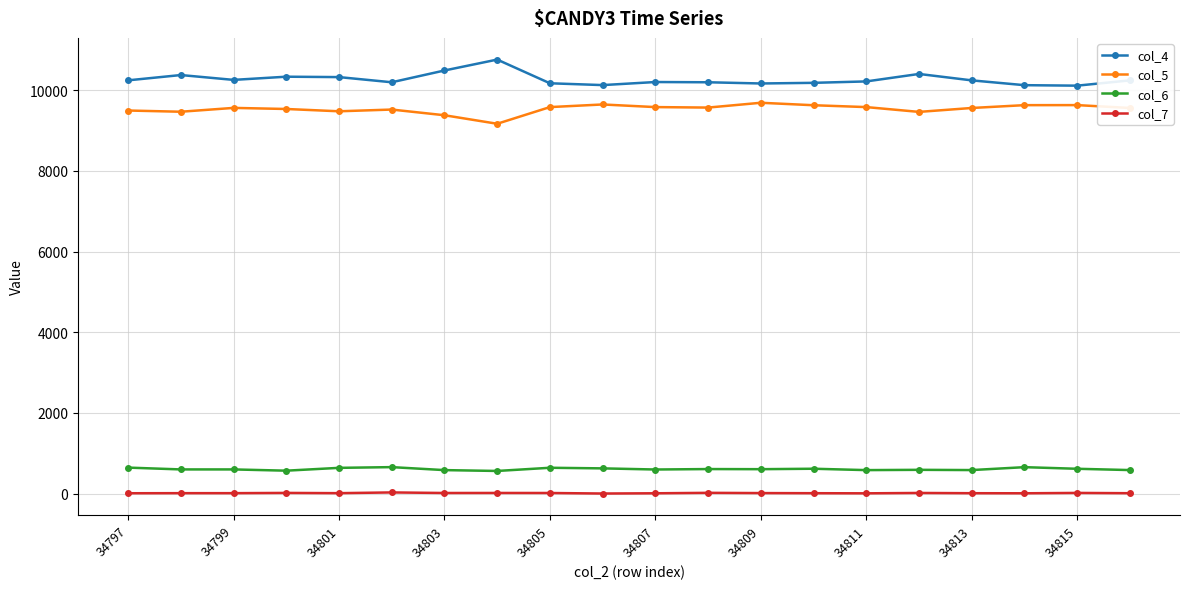

True or false: col_6 has more than 2 points higher than both neighbors.

True